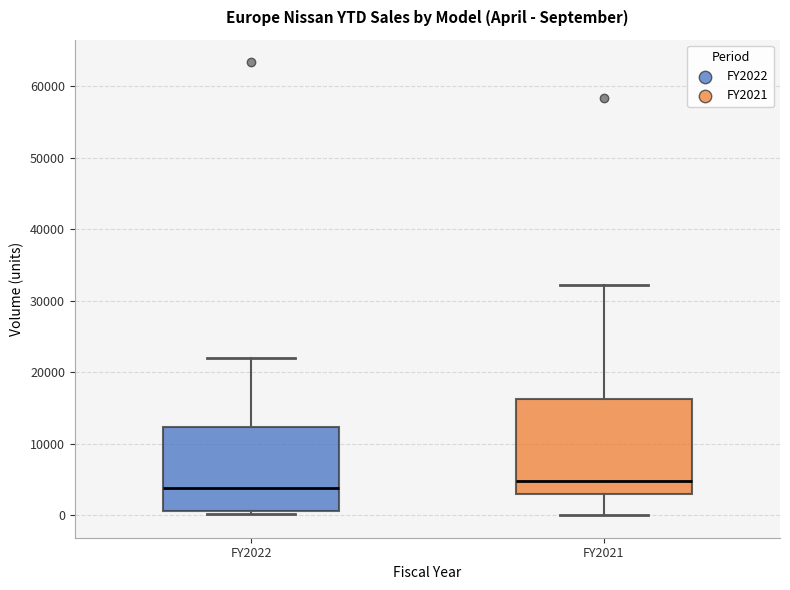

Which box is the tallest, from its lower edge to its upper edge?

FY2021